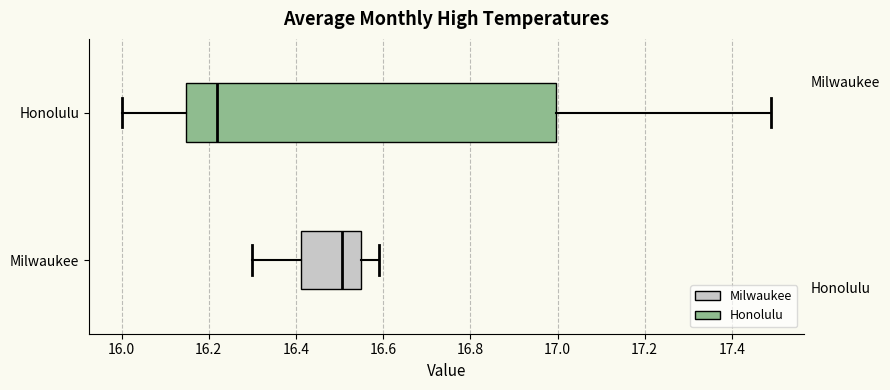

Comparing the boxes themselves (not the whiskers), which one is the widest?

Honolulu